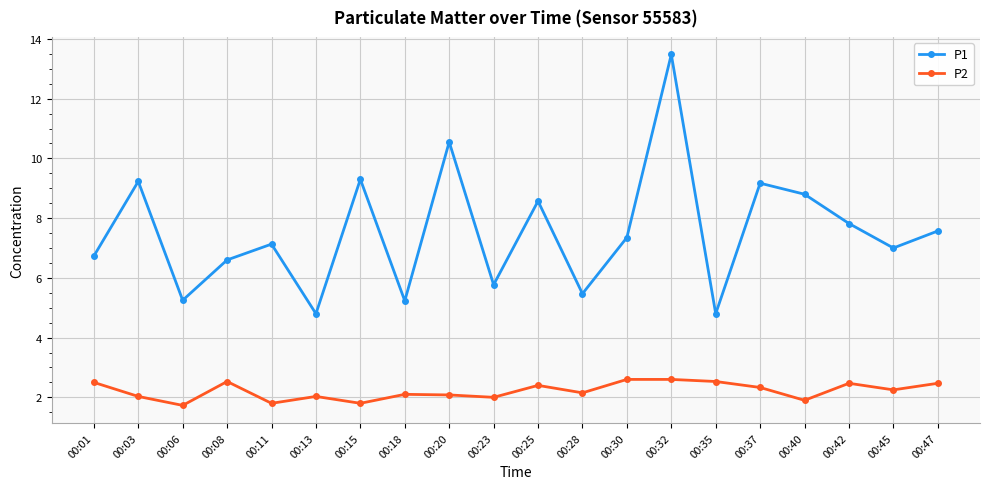

What is the average value of the P2 series?

2.2